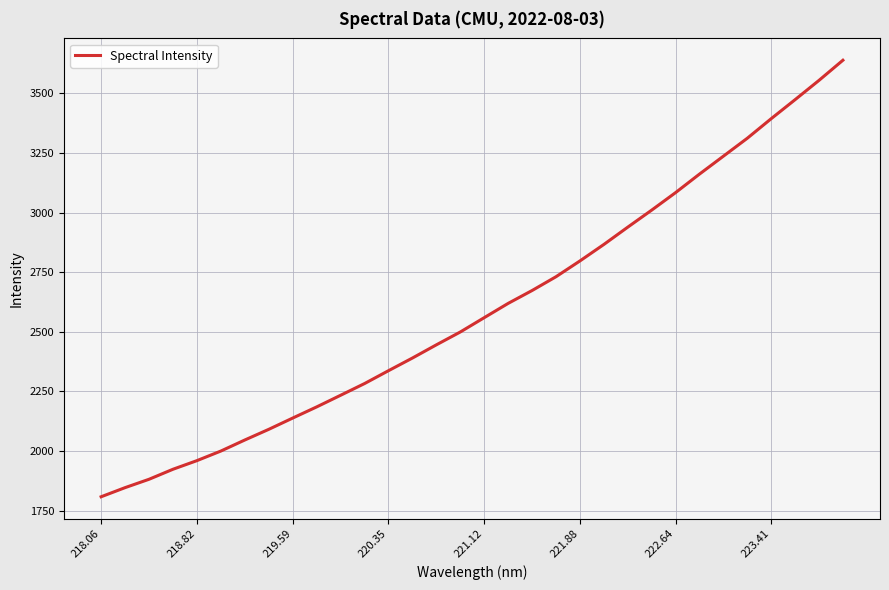

What is the smallest value displayed?

1807.8